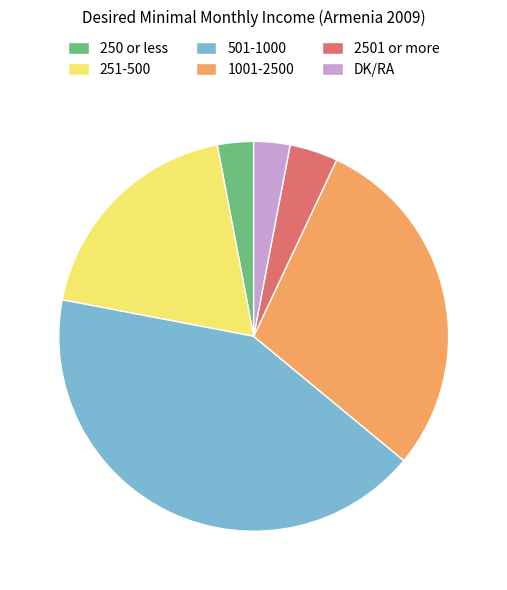

Which has a higher value, 2501 or more or 251-500?

251-500